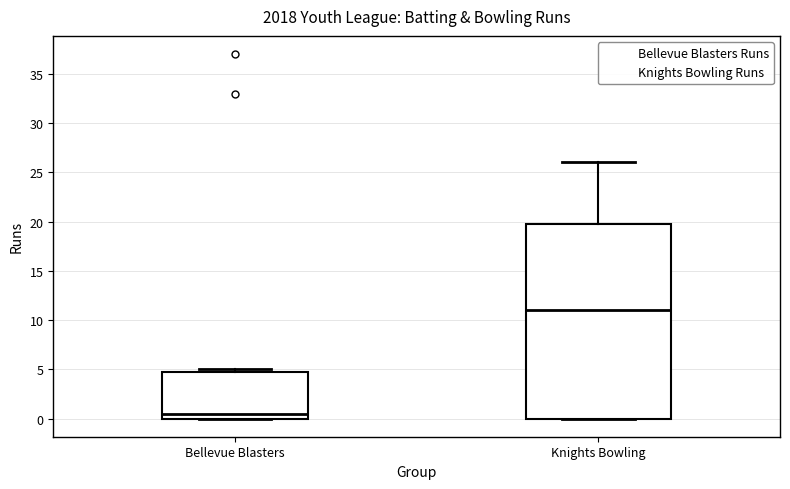

Reading left to right, transcribe this box plot: for each box, give where its median line is, the range the box spans, and where its two whiskers end, as read against the y-axis. The values are not printed on the chart, so give them approximately, as read against the axis.

Bellevue Blasters: median 0.5, box 0.0 to 5.0, whiskers 0.0 to 5.0 (just above the box's upper edge)
Knights Bowling: median 11.0, box 0.0 to 20.0, whiskers 0.0 to 26.0